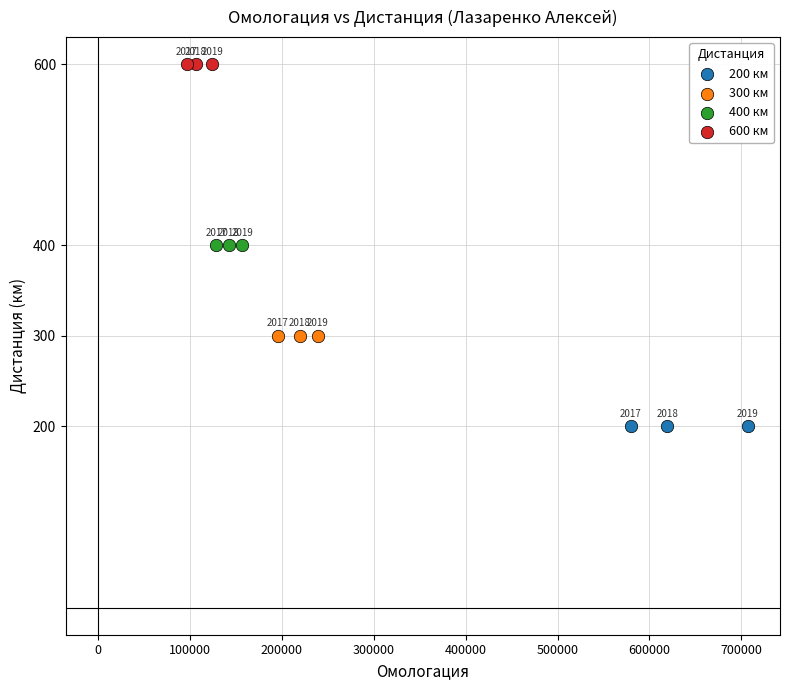

Which series reaches the maximum Y coordinate?

600 км